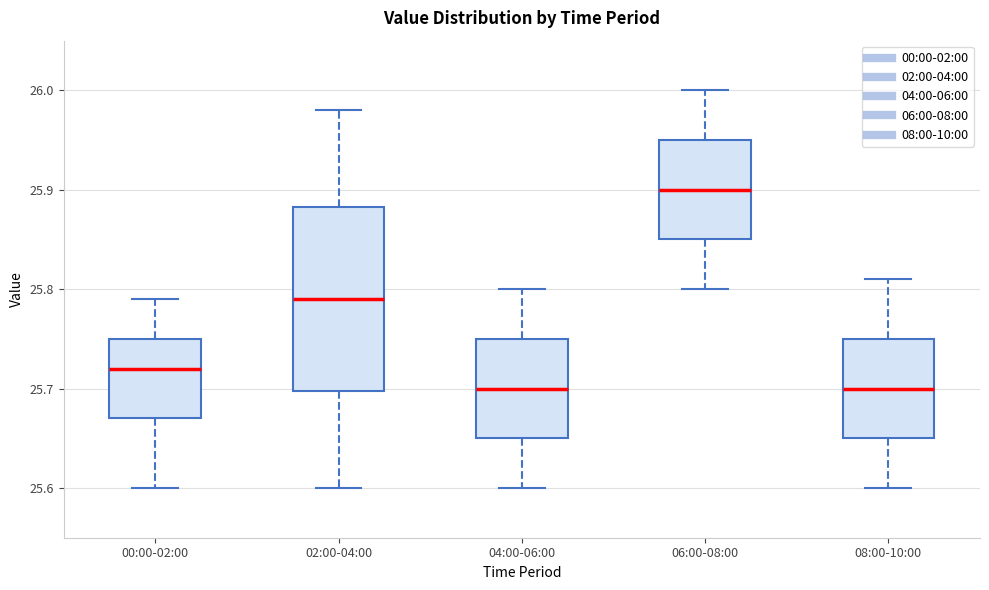

Reading left to right, read every box against the y-axis: the position of its median line, the range the box covers, and the ends of its whiskers. The values are not printed on the chart, so give them approximately, as read against the axis.

00:00-02:00: median 25.72, box 25.67 to 25.75, whiskers 25.60 to 25.79
02:00-04:00: median 25.79, box 25.70 to 25.88, whiskers 25.60 to 25.98
04:00-06:00: median 25.70, box 25.65 to 25.75, whiskers 25.60 to 25.80
06:00-08:00: median 25.90, box 25.85 to 25.95, whiskers 25.80 to 26.00
08:00-10:00: median 25.70, box 25.65 to 25.75, whiskers 25.60 to 25.81